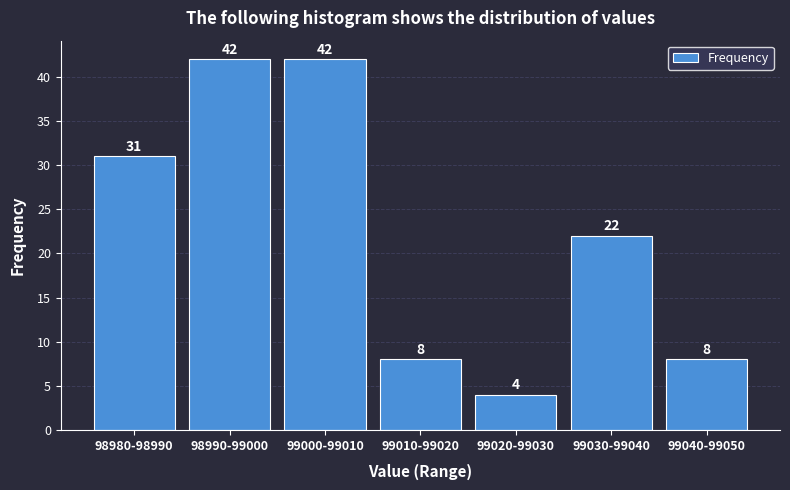

Reading right to left, what are all the values shown in this chart?

8	22	4	8	42	42	31